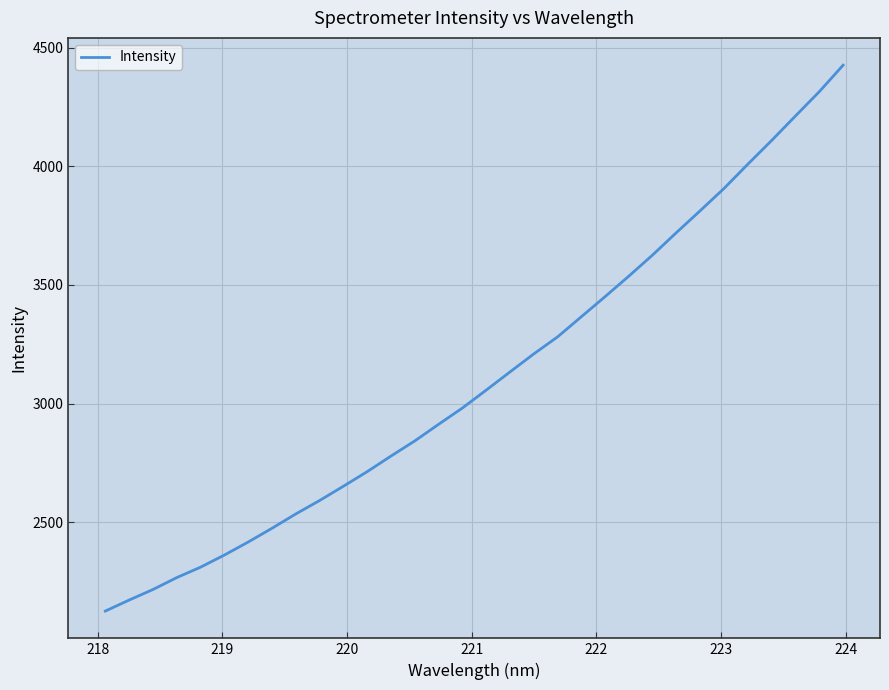

What is the sum of all values?

99532.2